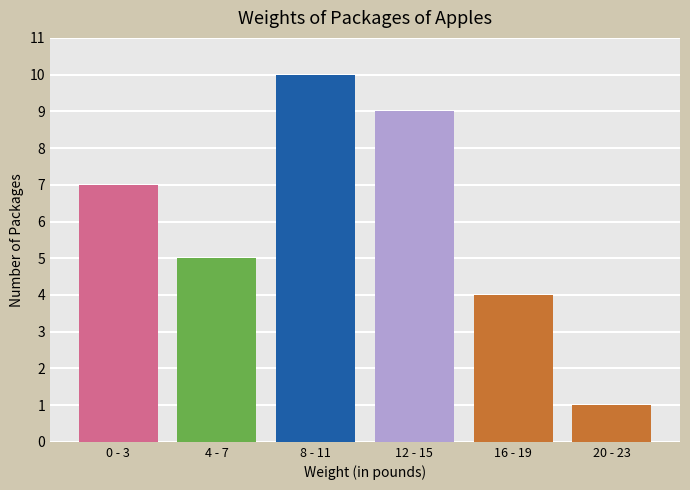

Reading left to right, what are all the values shown in this chart?

0 - 3=7	4 - 7=5	8 - 11=10	12 - 15=9	16 - 19=4	20 - 23=1